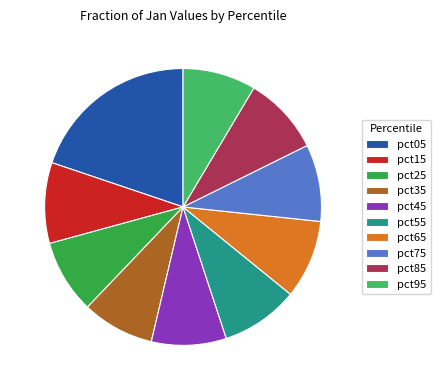

Approximately how many times larger is the value at pct95 compared to pct05?

0.4